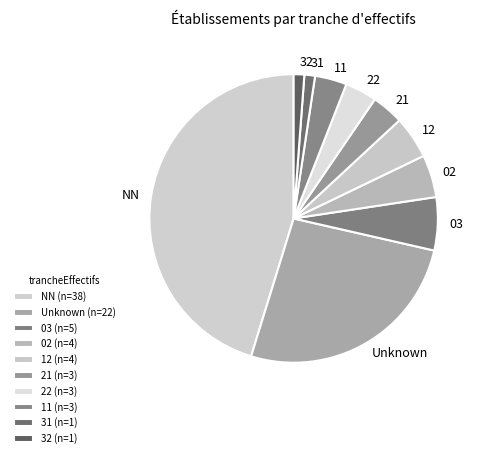

What is the largest slice in the pie chart?

NN (n=38)